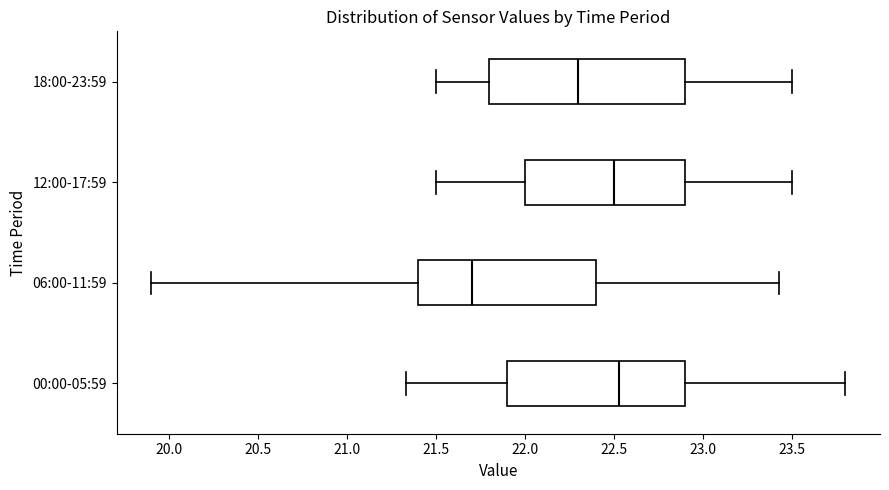

Reading bottom to top, transcribe this box plot: for each box, give where its median line is, the range the box spans, and where its two whiskers end, as read against the x-axis. The values are not printed on the chart, so give them approximately, as read against the axis.

00:00-05:59: median 22.55, box 21.90 to 22.90, whiskers 21.35 to 23.80
06:00-11:59: median 21.70, box 21.40 to 22.40, whiskers 19.90 to 23.45
12:00-17:59: median 22.50, box 22.00 to 22.90, whiskers 21.50 to 23.50
18:00-23:59: median 22.30, box 21.80 to 22.90, whiskers 21.50 to 23.50